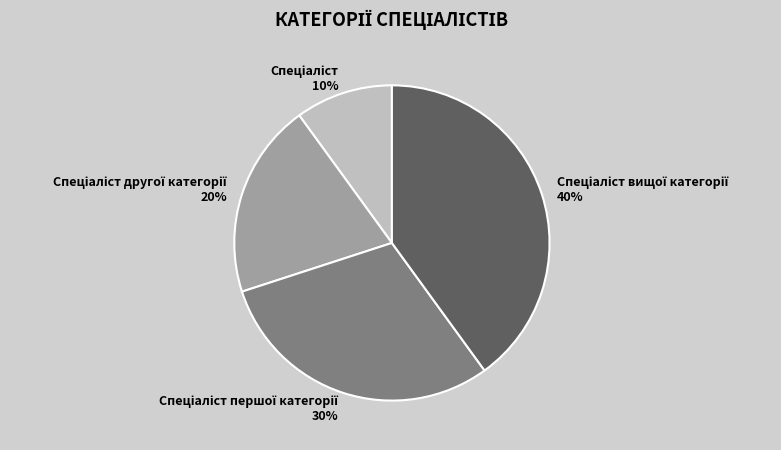

To the nearest percent, what is the difference between the largest and smallest slice percentages?

30%